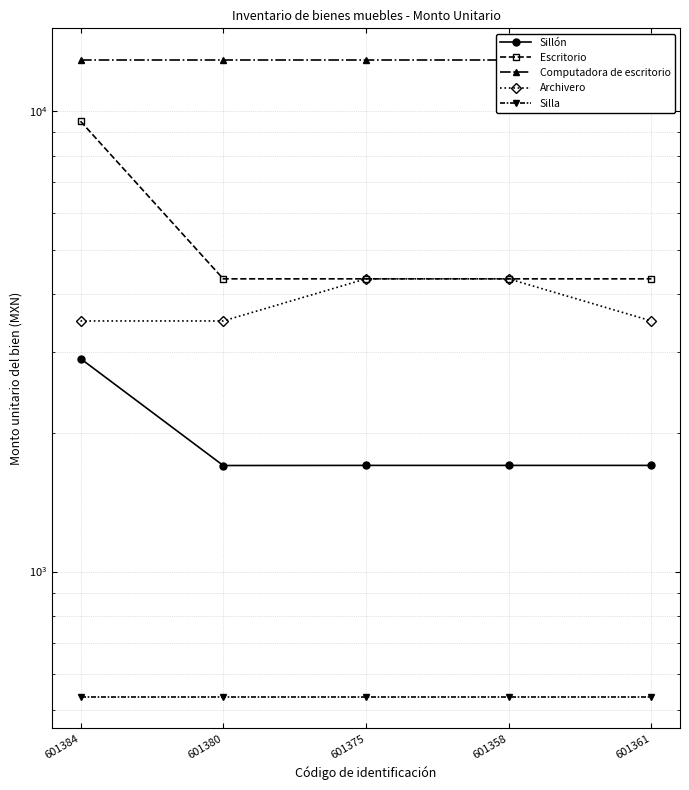

What is the spread (max minus min) of values at 601361?

12357.0